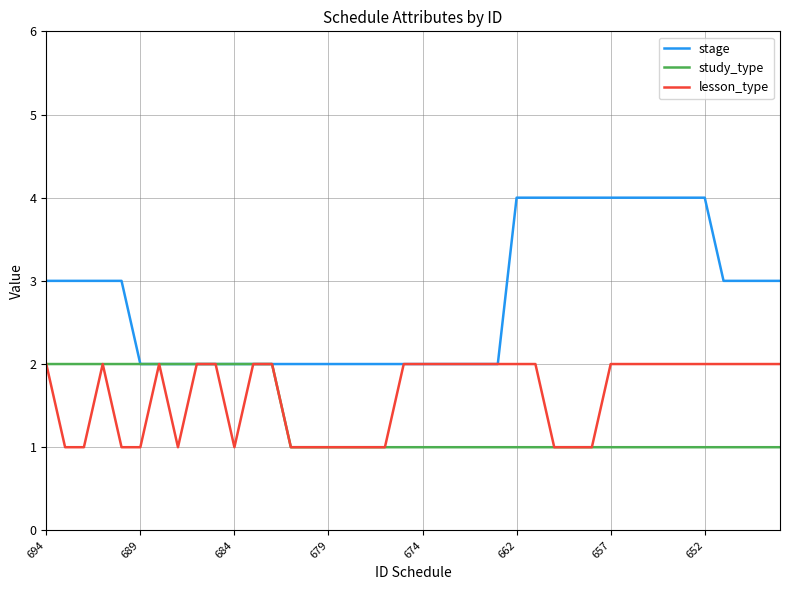

What is the highest value of the stage series?

4